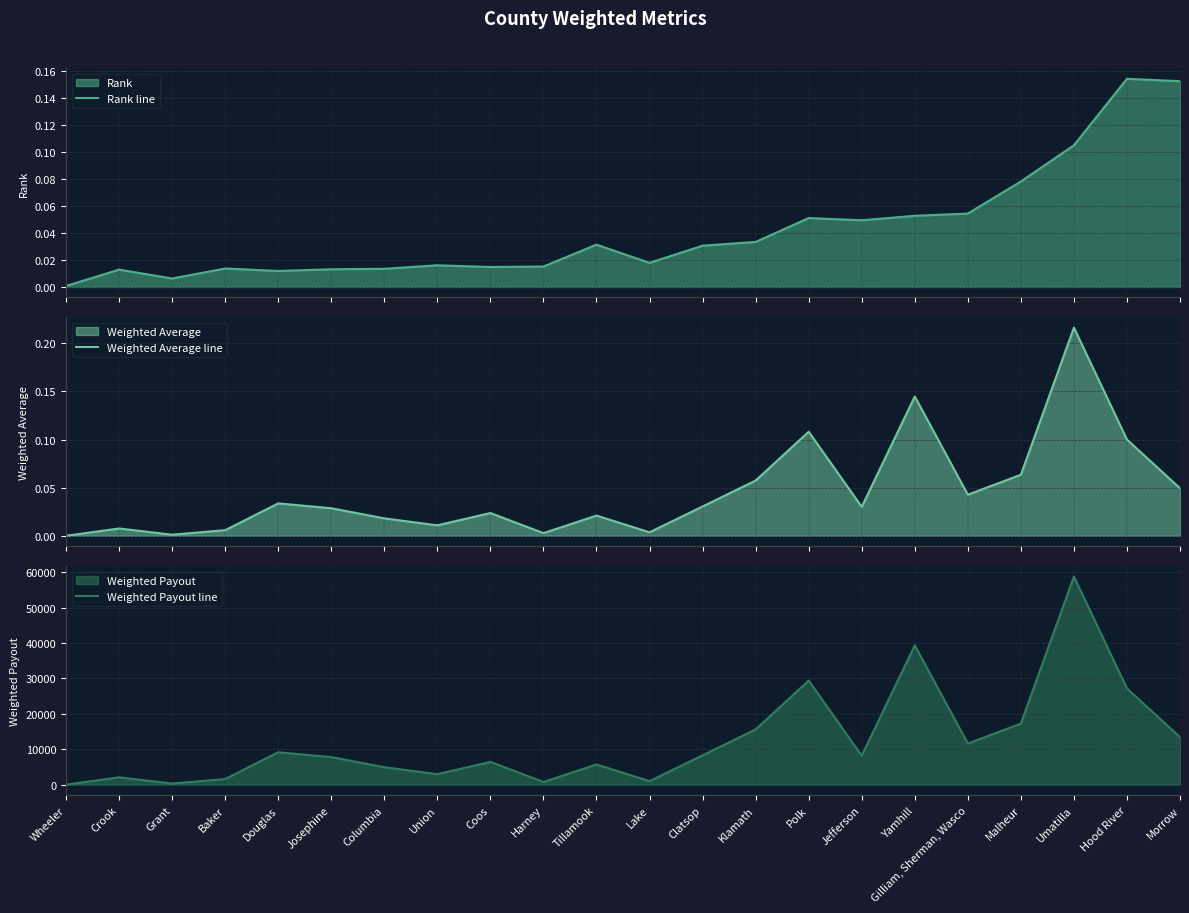

The Weighted Payout line series shows 9155.4 at Douglas. True or false?

True